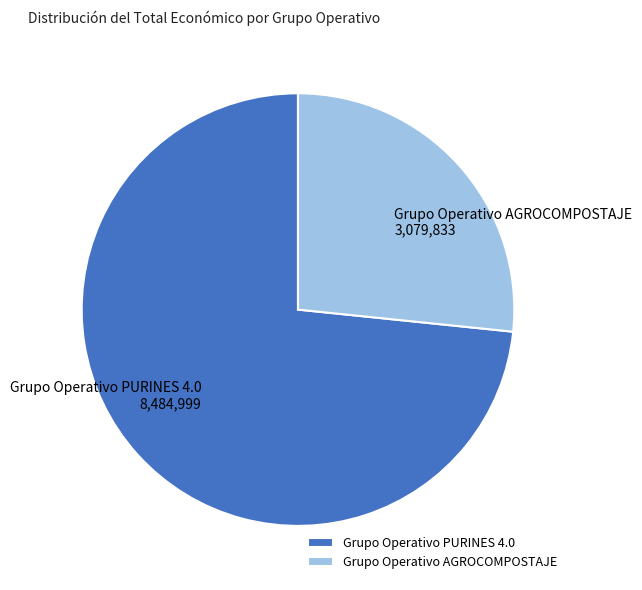

Does any single category account for the majority?

Yes